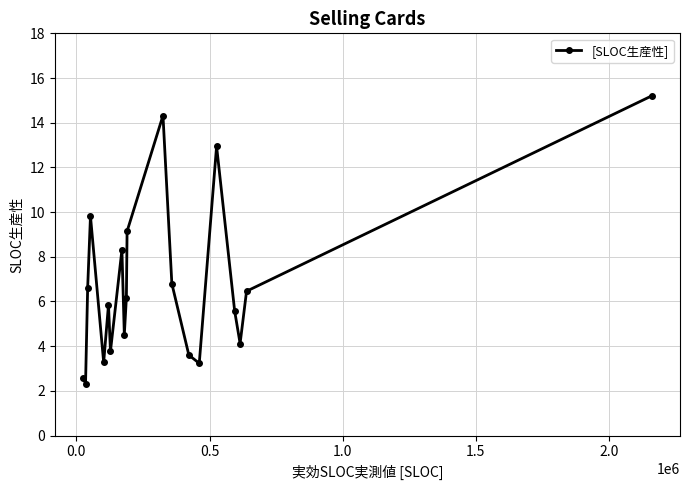

What is the value of the 20th point from the left?

15.2